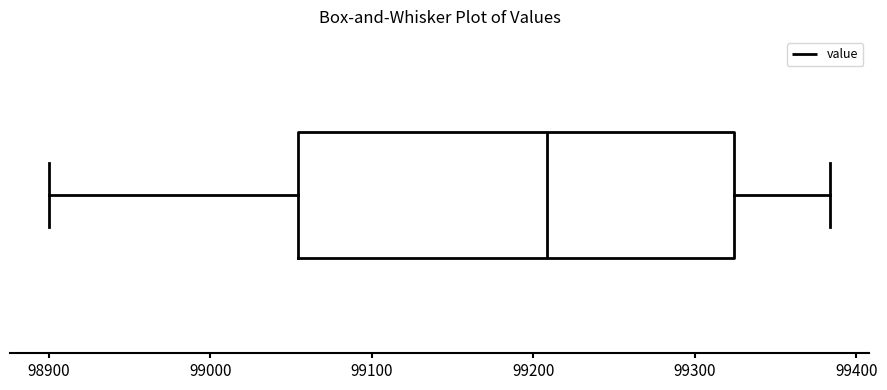

Where does the median line of the box sit on the x-axis? The values are not printed on the chart, so give them approximately, as read against the axis.

99210